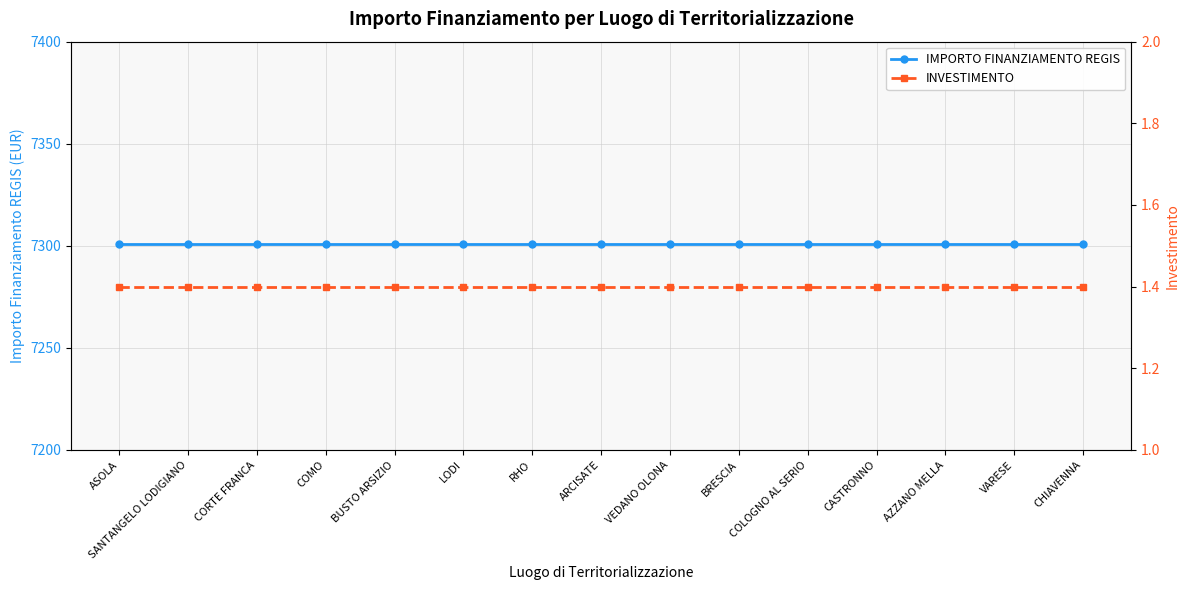

Where is IMPORTO FINANZIAMENTO REGIS nearest to the value 7301?

ASOLA